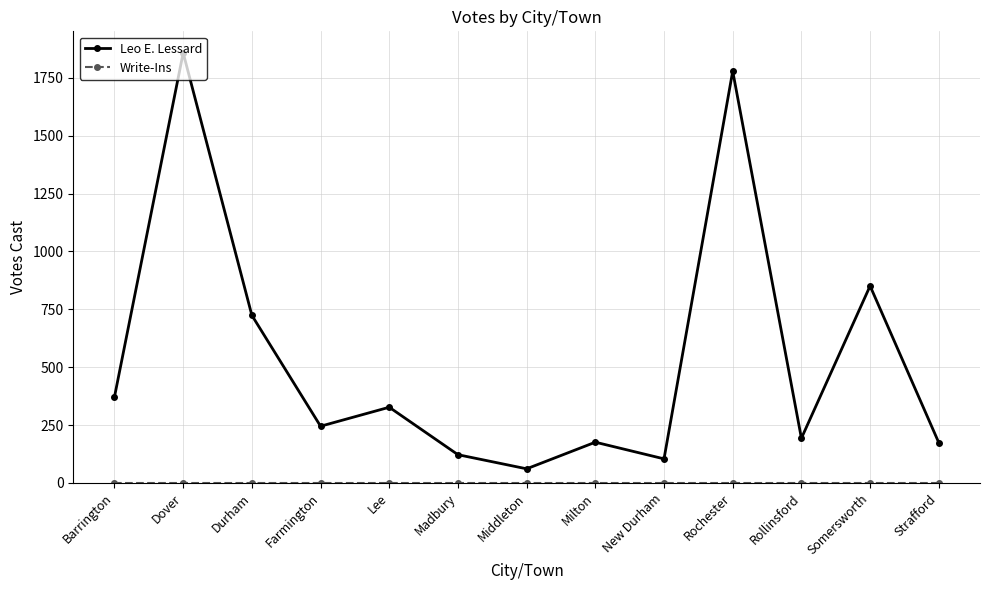

What is the label of the 10th point from the right?

Farmington